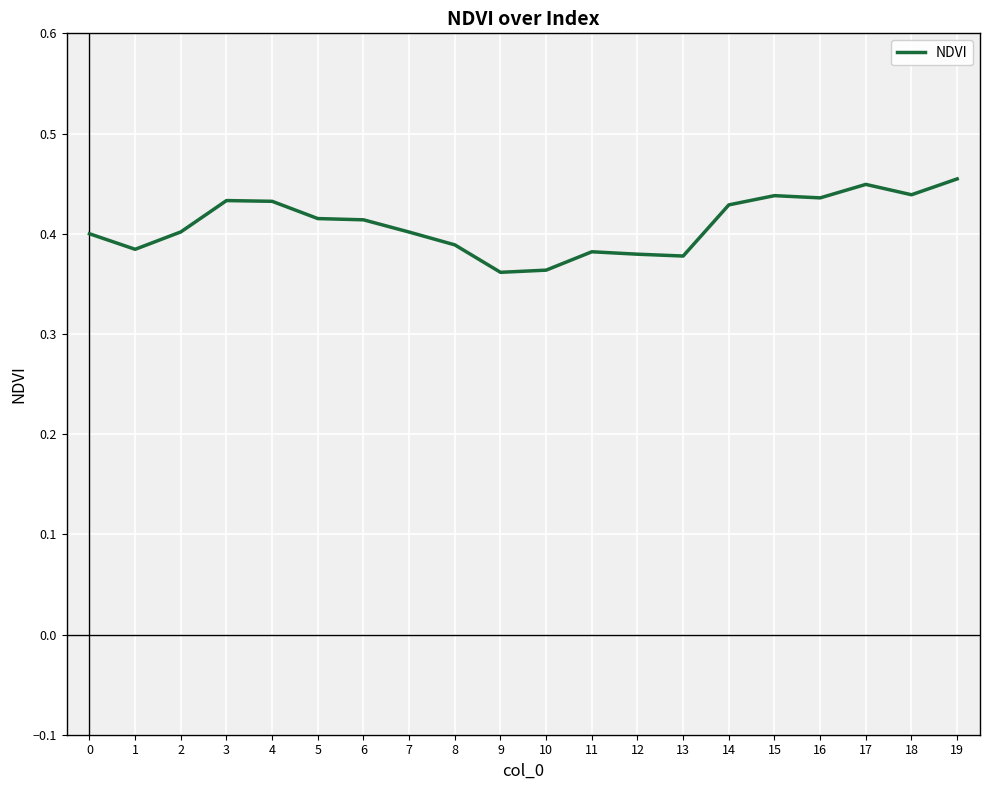

Which has a higher value, 4 or 19?

19